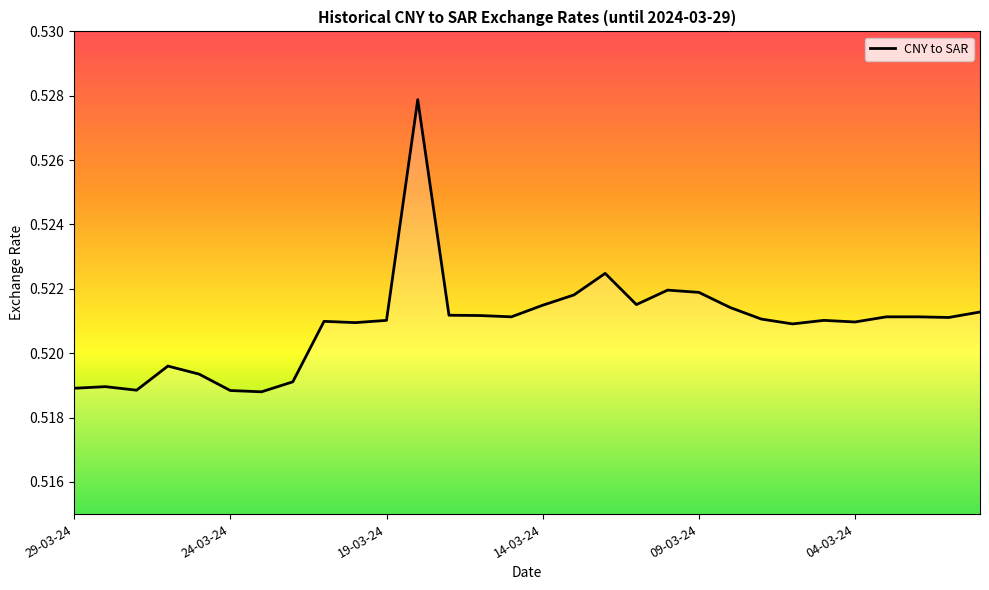

Rank the categories by value from highest to lowest.

18-03-24, 12-03-24, 10-03-24, 09-03-24, 13-03-24, 11-03-24, 14-03-24, 08-03-24, 29-02-24, 17-03-24, 16-03-24, 15-03-24, 03-03-24, 02-03-24, 01-03-24, 07-03-24, 19-03-24, 05-03-24, 21-03-24, 04-03-24, 20-03-24, 06-03-24, 26-03-24, 25-03-24, 22-03-24, 28-03-24, 29-03-24, 27-03-24, 24-03-24, 23-03-24